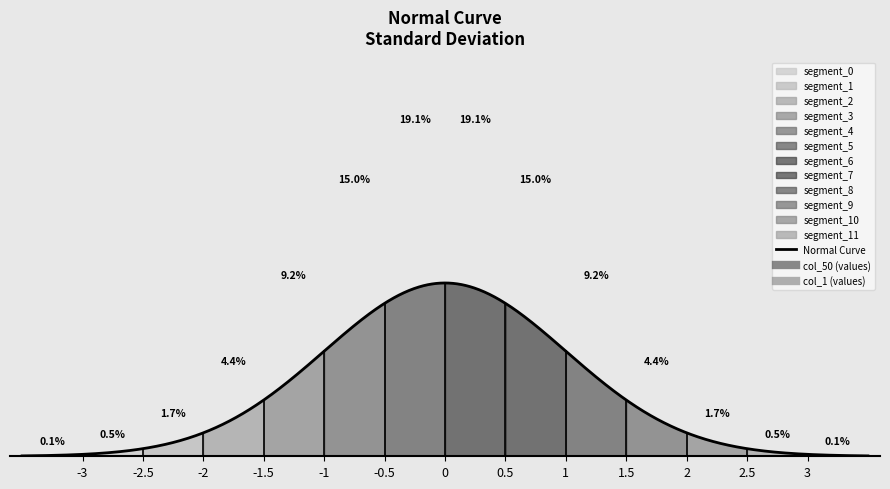

At how many categories does at least one series exceed 0?

20